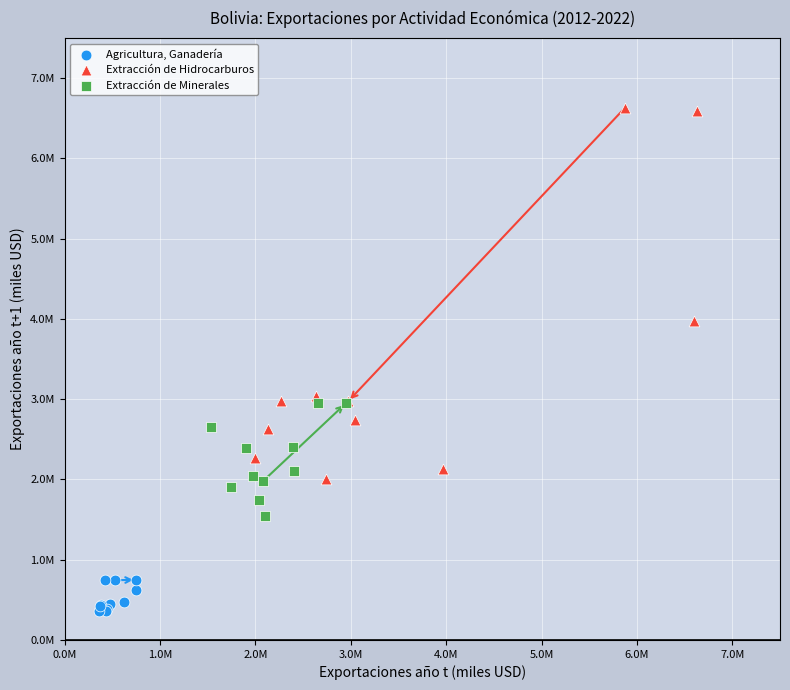

Which series has the widest spread of Y values?

Extracción de Hidrocarburos